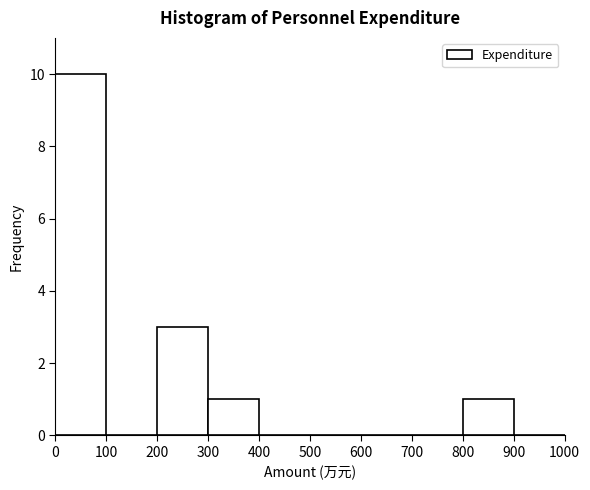

Over which range of the x-axis is the bar tallest?

0 to 100